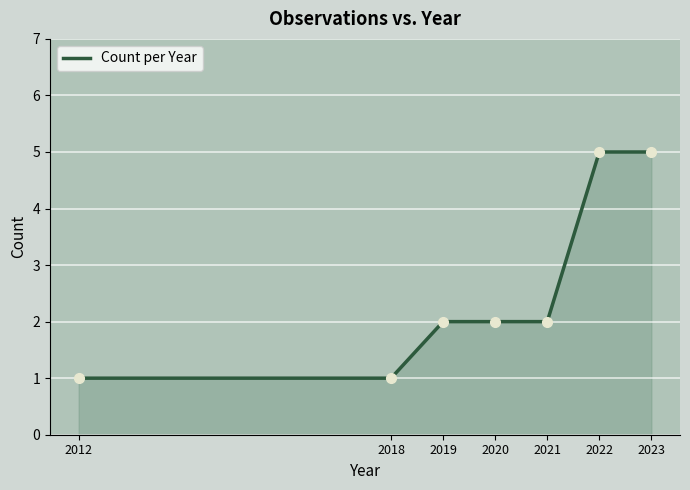

What is the minimum value shown in the chart?

1